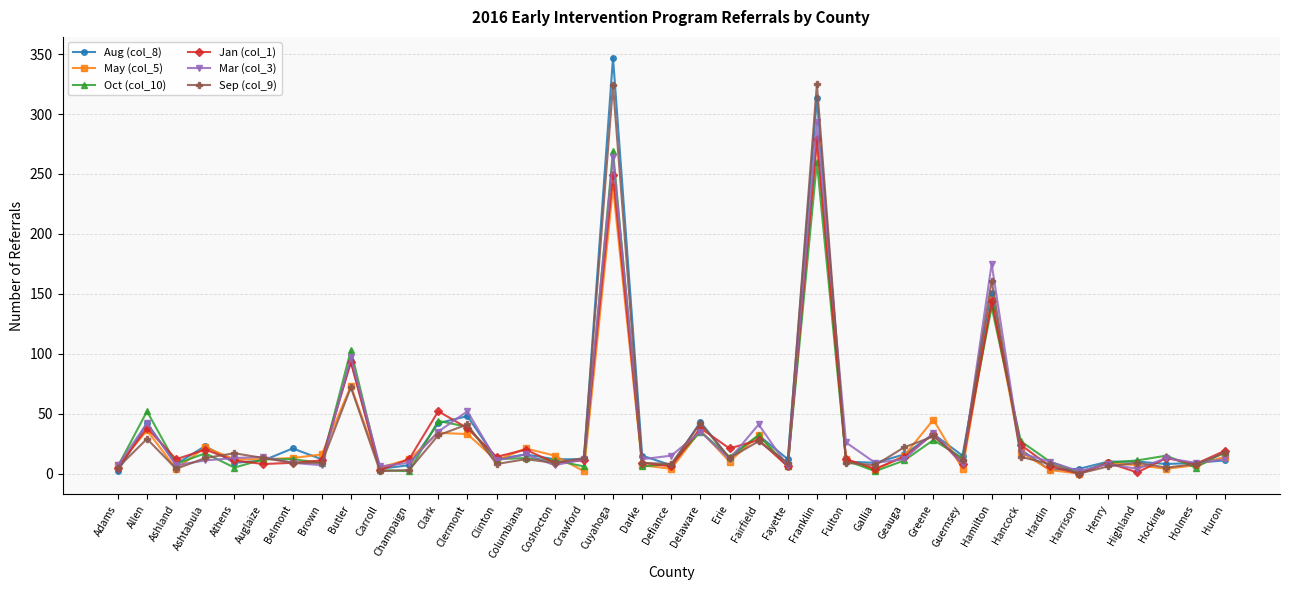

What is the maximum value for May (col_5)?

277